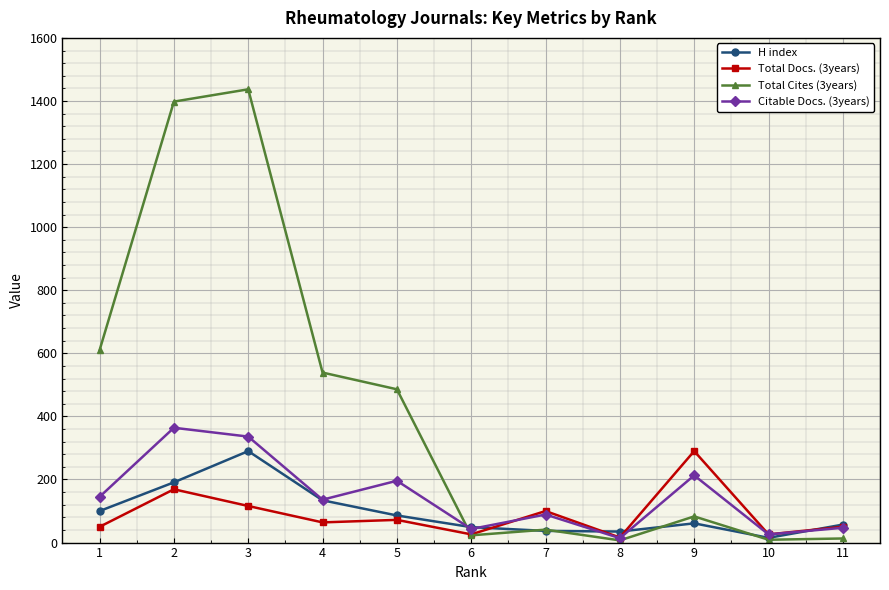

What is the difference between the maximum and second lowest values in the Total Docs. (3years) series?

264